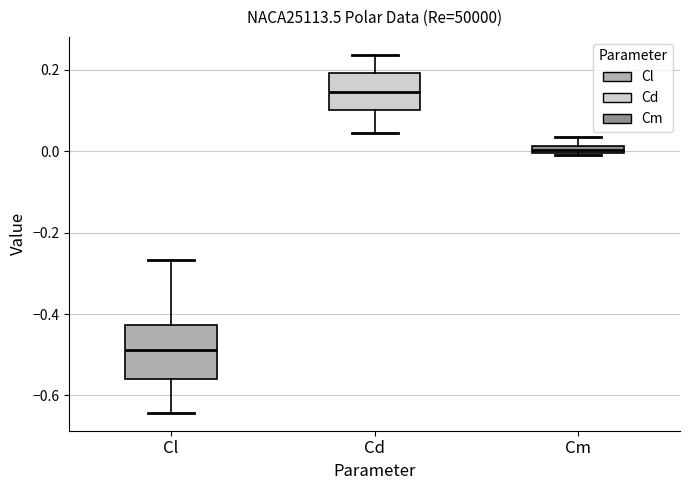

Which box is the tallest, from its lower edge to its upper edge?

Cl